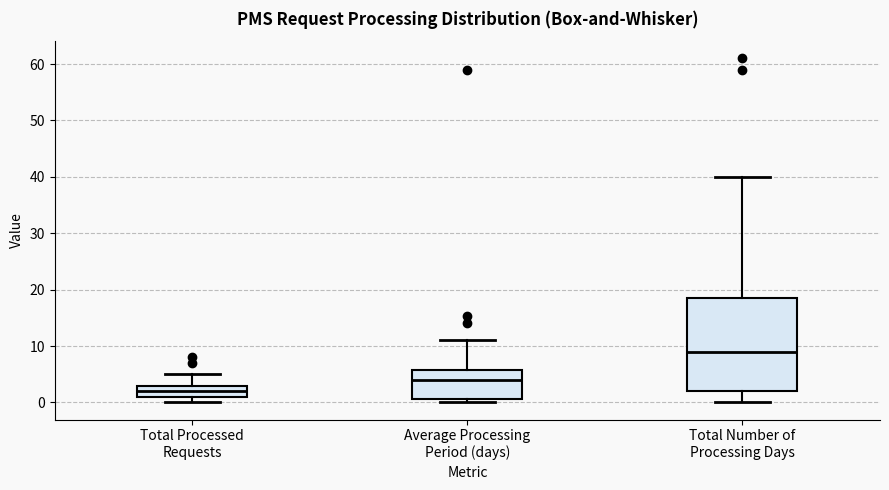

Reading left to right, transcribe this box plot: for each box, give where its median line is, the range the box spans, and where its two whiskers end, as read against the y-axis. The values are not printed on the chart, so give them approximately, as read against the axis.

Total Processed Requests: median 2, box 1 to 3, whiskers 0 to 5
Average Processing Period (days): median 4, box 1 to 6, whiskers 0 to 11
Total Number of Processing Days: median 9, box 2 to 19, whiskers 0 to 40